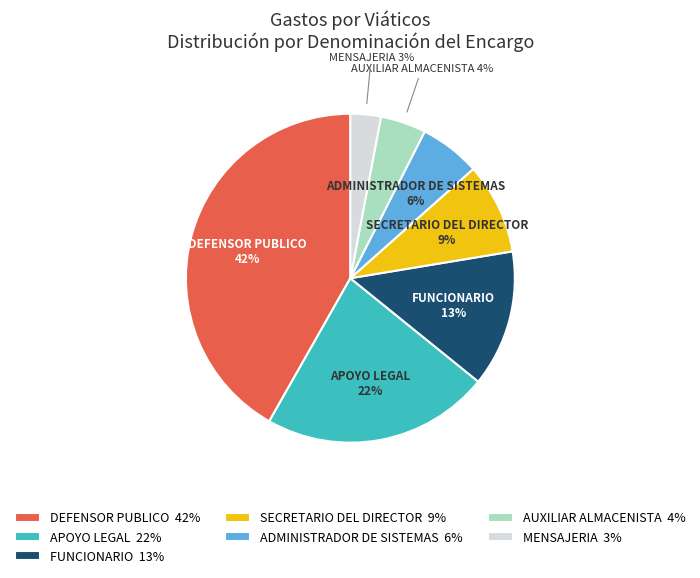

Which has a higher value, DEFENSOR PUBLICO 42% or AUXILIAR ALMACENISTA 4%?

DEFENSOR PUBLICO 42%